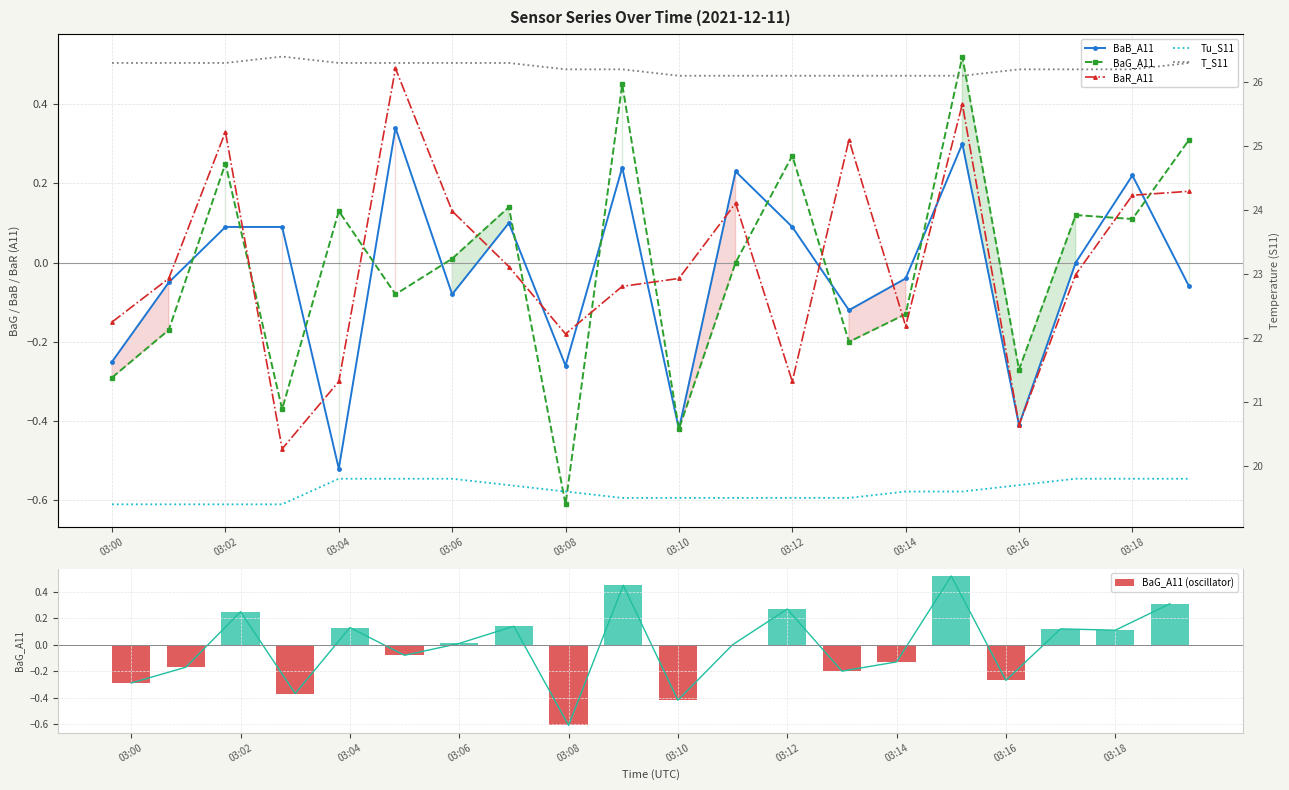

What is the difference between the T_S11 values at 03:00 and 03:10?

0.2